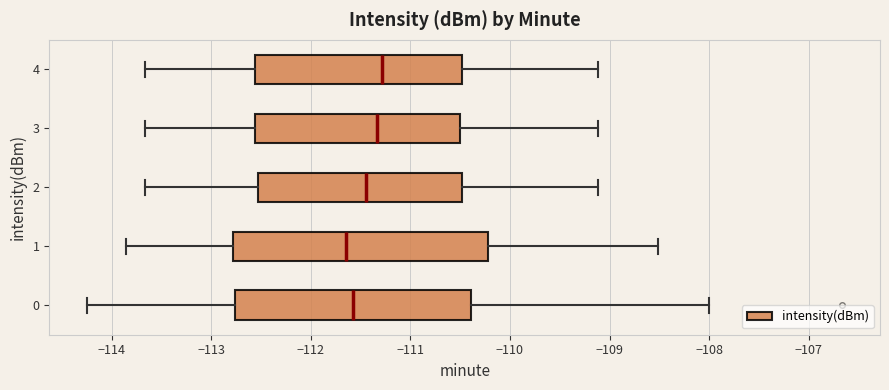

Reading bottom to top, read every box against the x-axis: the position of its median line, the range the box covers, and the ends of its whiskers. The values are not printed on the chart, so give them approximately, as read against the axis.

0: median -111.6, box -112.8 to -110.4, whiskers -114.2 to -108.0
1: median -111.6, box -112.8 to -110.2, whiskers -113.9 to -108.5
2: median -111.4, box -112.5 to -110.5, whiskers -113.7 to -109.1
3: median -111.3, box -112.6 to -110.5, whiskers -113.7 to -109.1
4: median -111.3, box -112.6 to -110.5, whiskers -113.7 to -109.1